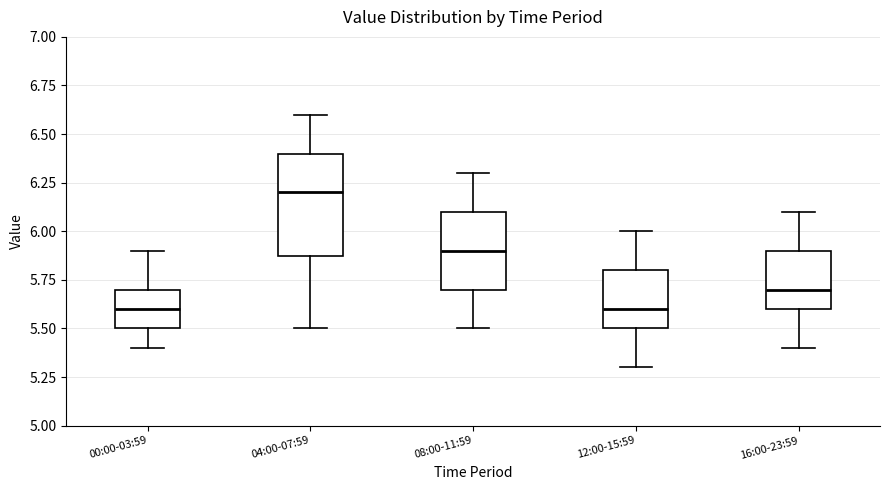

Reading left to right, transcribe this box plot: for each box, give where its median line is, the range the box spans, and where its two whiskers end, as read against the y-axis. The values are not printed on the chart, so give them approximately, as read against the axis.

00:00-03:59: median 5.6, box 5.5 to 5.7, whiskers 5.4 to 5.9
04:00-07:59: median 6.2, box 5.9 to 6.4, whiskers 5.5 to 6.6
08:00-11:59: median 5.9, box 5.7 to 6.1, whiskers 5.5 to 6.3
12:00-15:59: median 5.6, box 5.5 to 5.8, whiskers 5.3 to 6.0
16:00-23:59: median 5.7, box 5.6 to 5.9, whiskers 5.4 to 6.1